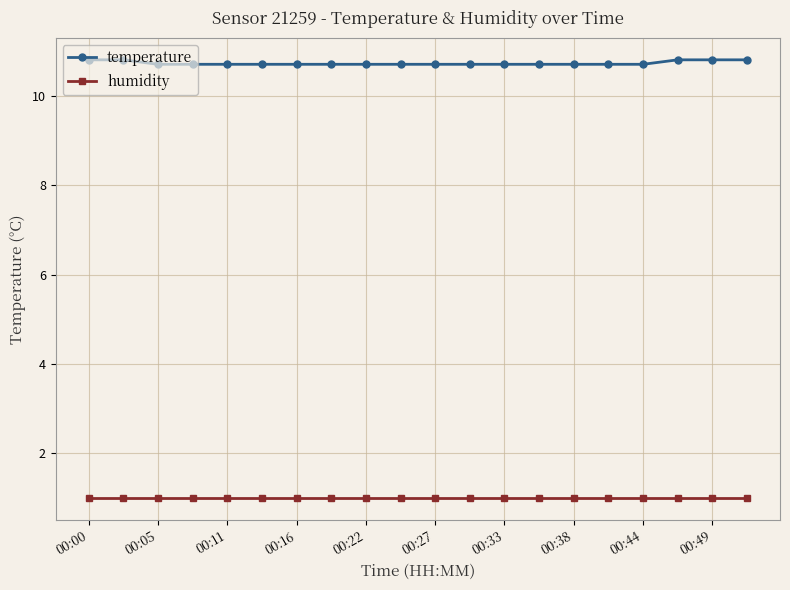

True or false: humidity and temperature intersect in this chart.

False